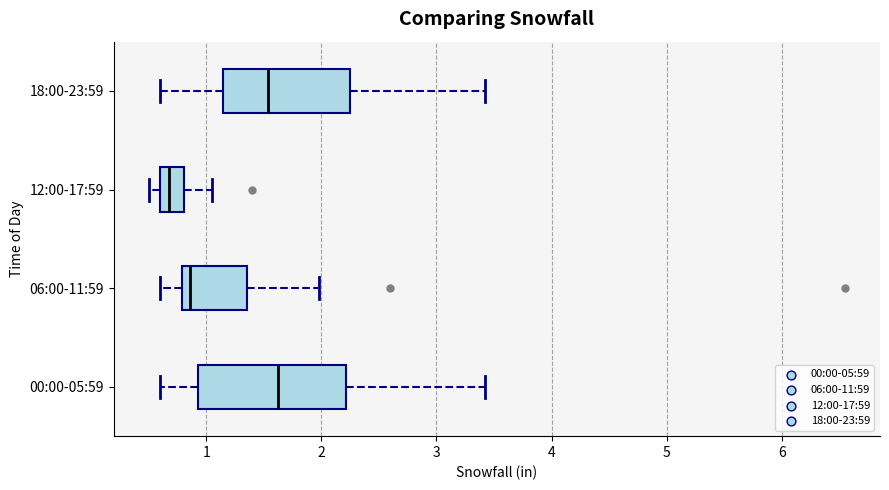

Which box is the widest, from its left edge to its right edge?

00:00-05:59